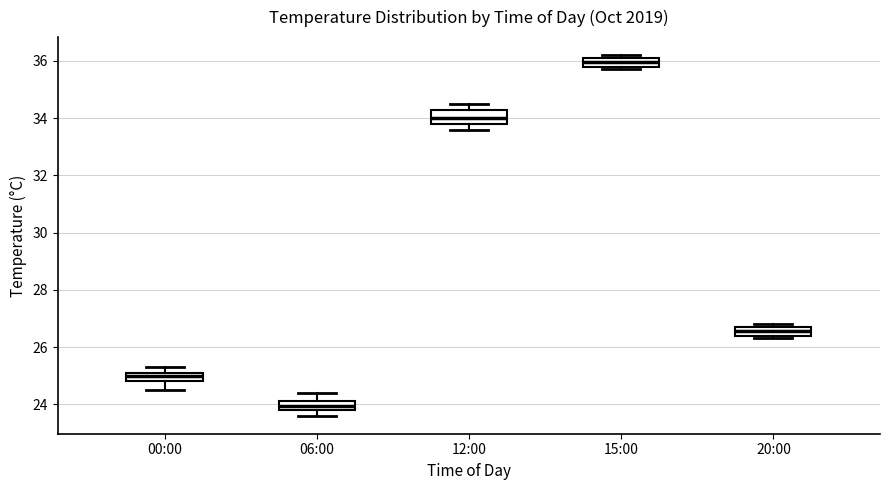

Reading left to right, transcribe this box plot: for each box, give where its median line is, the range the box spans, and where its two whiskers end, as read against the y-axis. The values are not printed on the chart, so give them approximately, as read against the axis.

00:00: median 25.0, box 24.8 to 25.2, whiskers 24.6 to 25.4
06:00: median 24.0, box 23.8 to 24.2, whiskers 23.6 to 24.4
12:00: median 34.0, box 33.8 to 34.4, whiskers 33.6 to 34.6
15:00: median 36.0, box 35.8 to 36.2, whiskers 35.8 (just below the box's lower edge) to 36.2 (just above the box's upper edge)
20:00: median 26.6, box 26.4 to 26.8, whiskers 26.4 (just below the box's lower edge) to 26.8 (just above the box's upper edge)